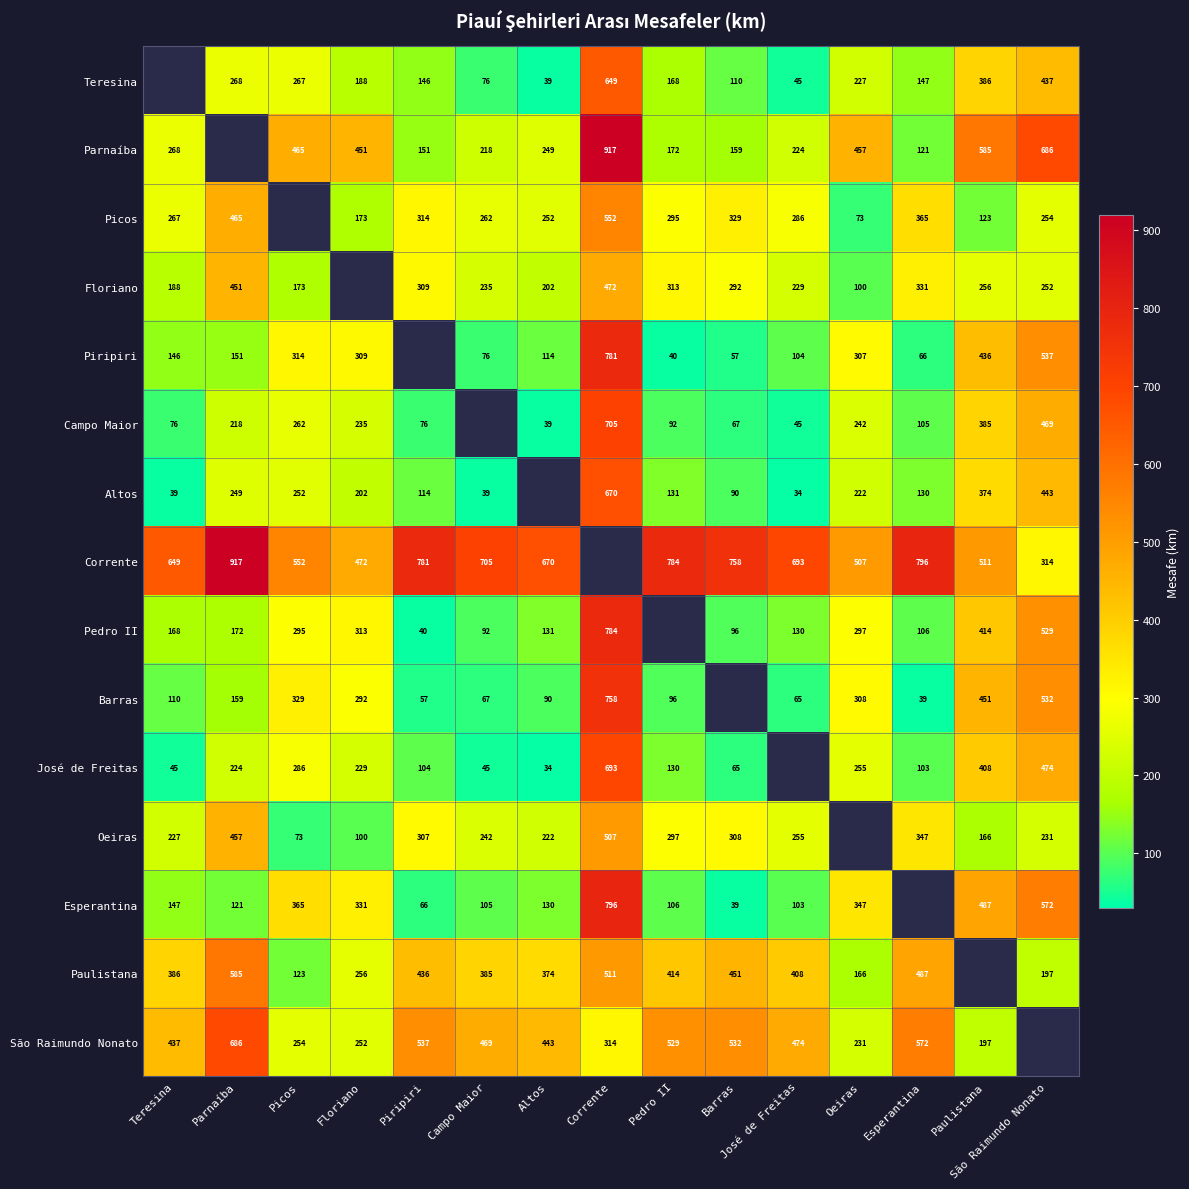

What is the difference between the Altos values at São Raimundo Nonato and José de Freitas?

409